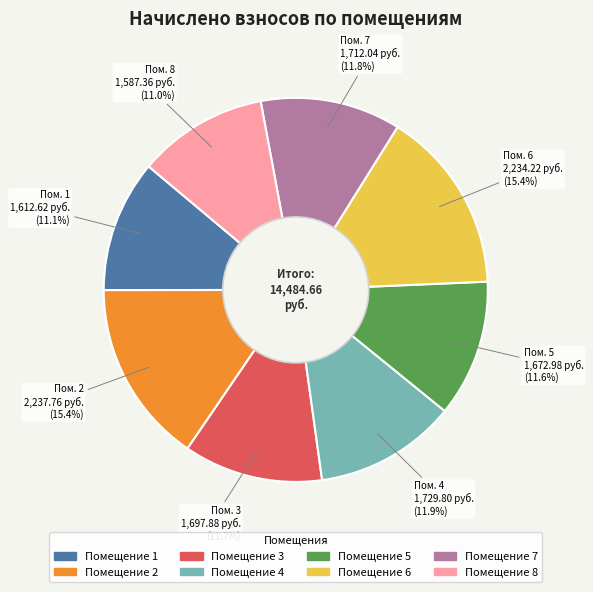

Is there any slice that represents more than half of the pie?

No